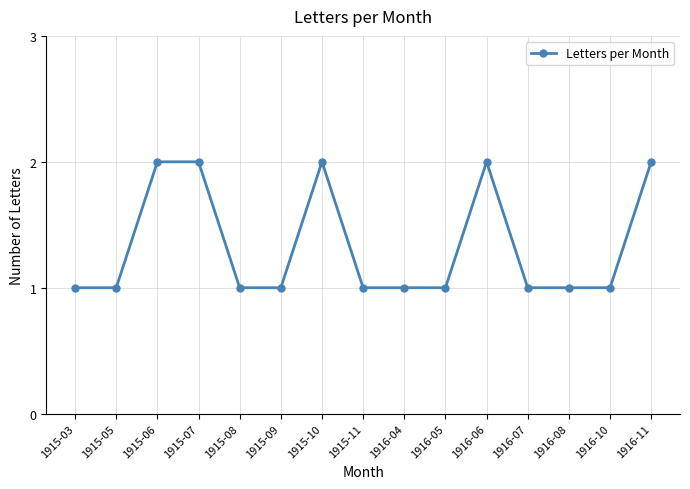

Is it true that the value at 1915-07 is 1?

False